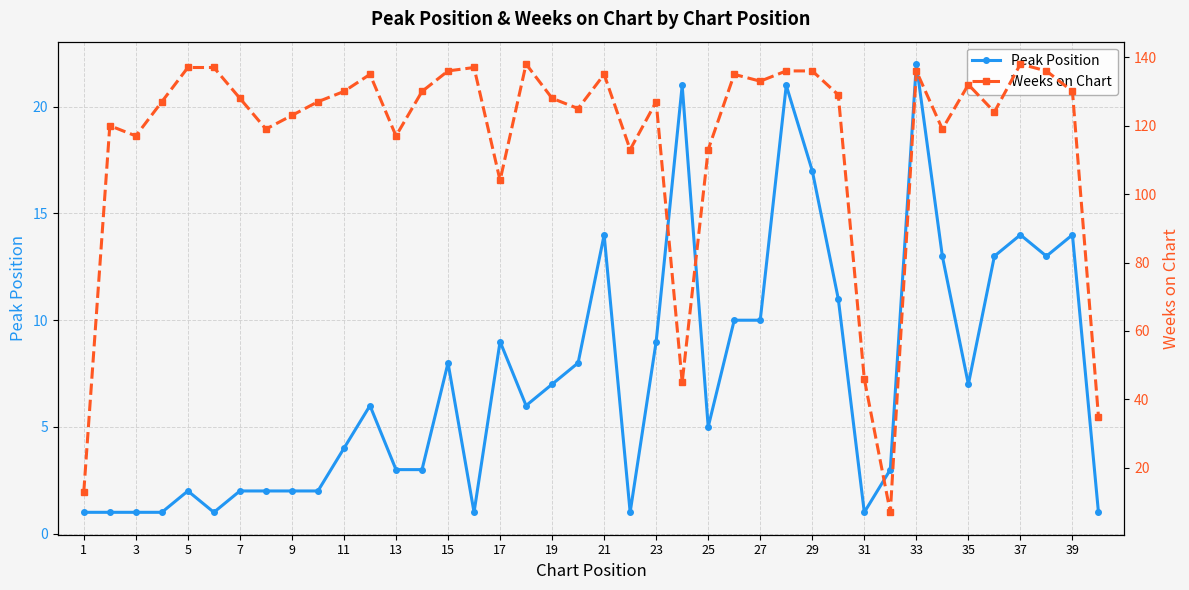

In Peak Position, how many points are higher than both neighbors (excluding endpoints)?

10